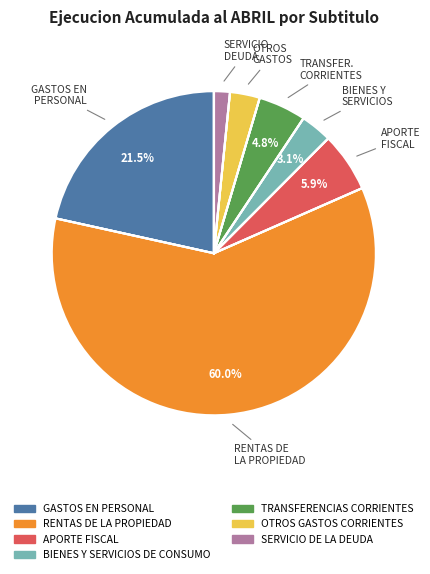

To the nearest percent, what portion does BIENES Y SERVICIOS DE CONSUMO represent?

3%